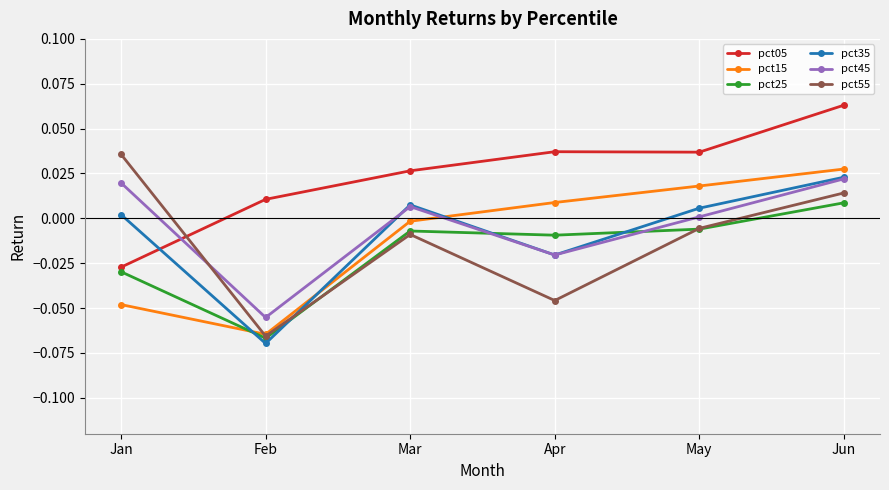

How many intersections are there between pct05 and pct45?

1